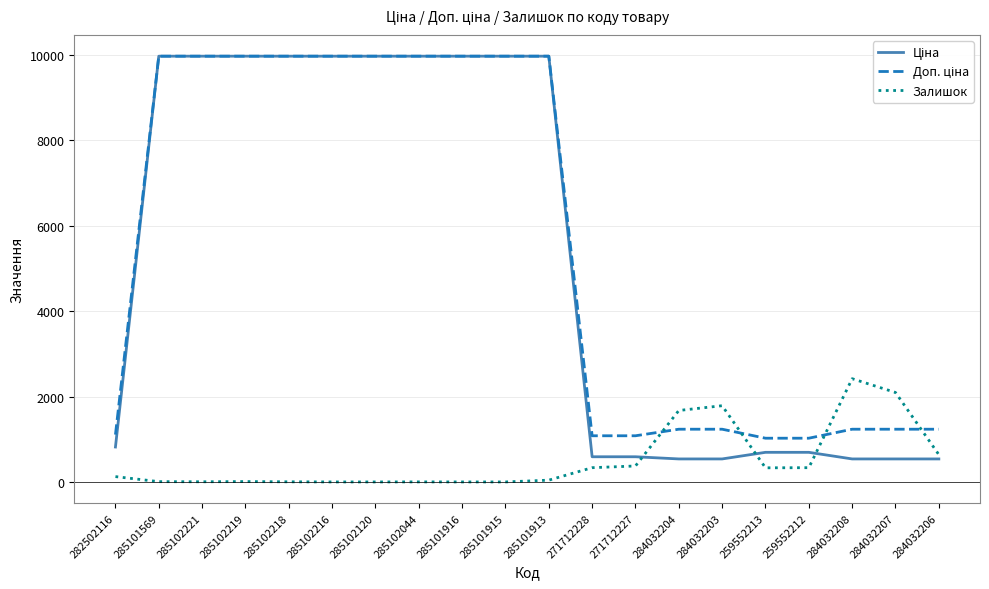

The value of Залишок at 284032208 is 2419.0. True or false?

True